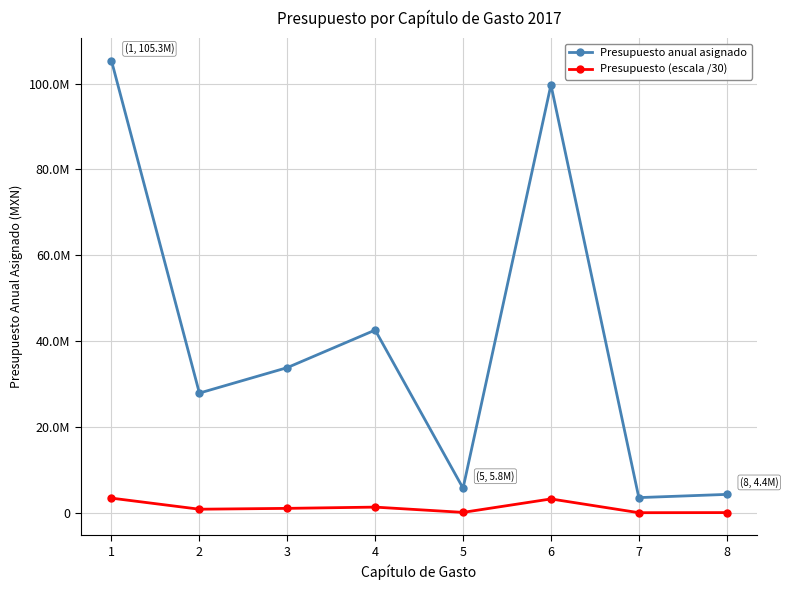

Reading left to right, list all the values displayed in this chart.

Presupuesto anual asignado: 1=105294528.1	2=27961345.9	3=33884393.7	4=42626439.2	5=5819833.7	6=99692547.8	7=3633500.0	8=4381689.6
Presupuesto (escala /30): 1=3509817.6	2=932044.9	3=1129479.8	4=1420881.3	5=193994.5	6=3323084.9	7=121116.7	8=146056.3